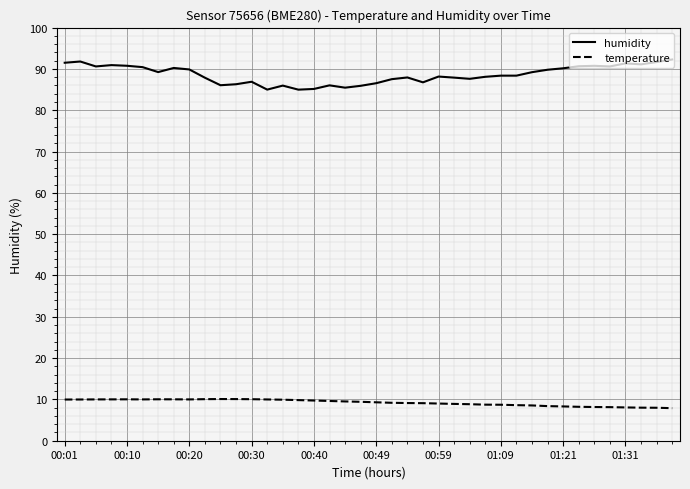

Which series has the largest total across all categories?

humidity